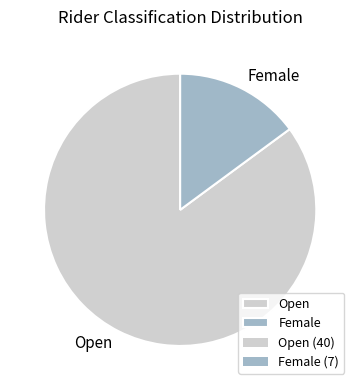

Rank the categories by value from lowest to highest.

Female, Open